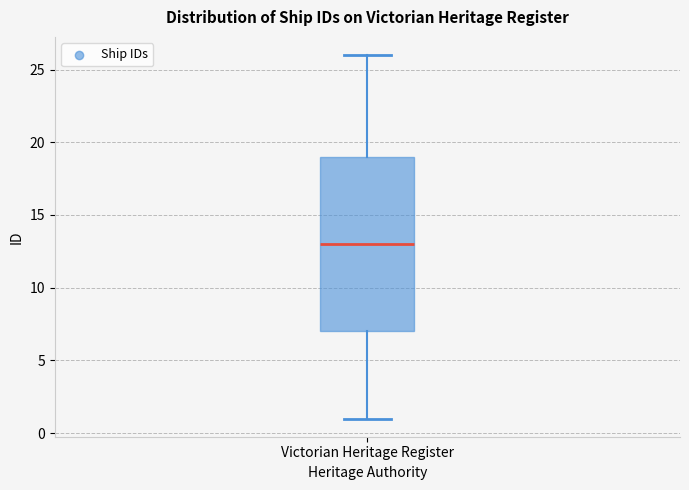

Transcribe this box plot: give where the median line is, the range the box spans, and where the two whiskers end, as read against the y-axis. The values are not printed on the chart, so give them approximately, as read against the axis.

median 13, box 7 to 19, whiskers 1 to 26